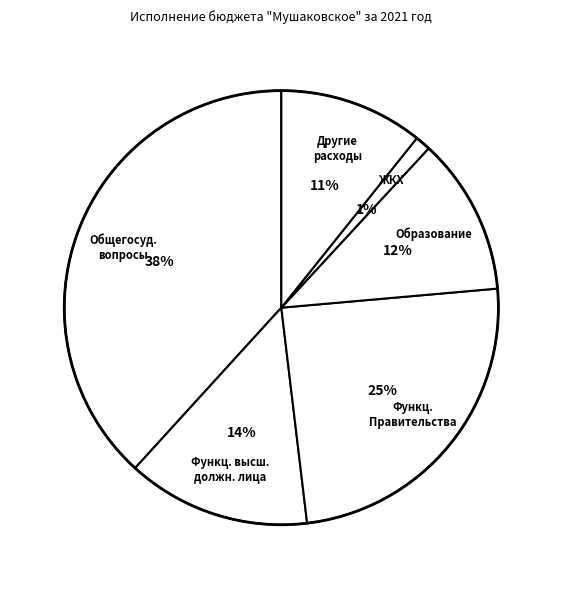

What is the smallest slice in the pie chart?

Жилищно-коммунальное хозяйство